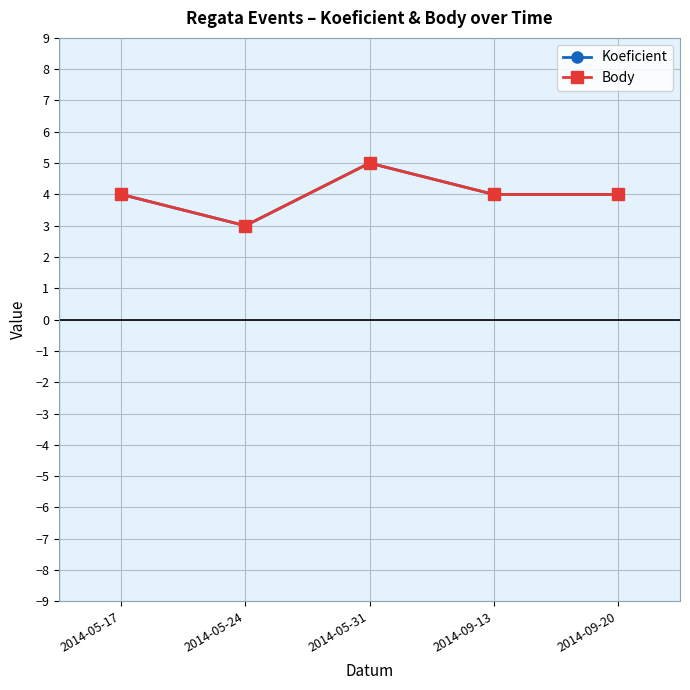

At which category does Koeficient reach its first local peak?

2014-05-31